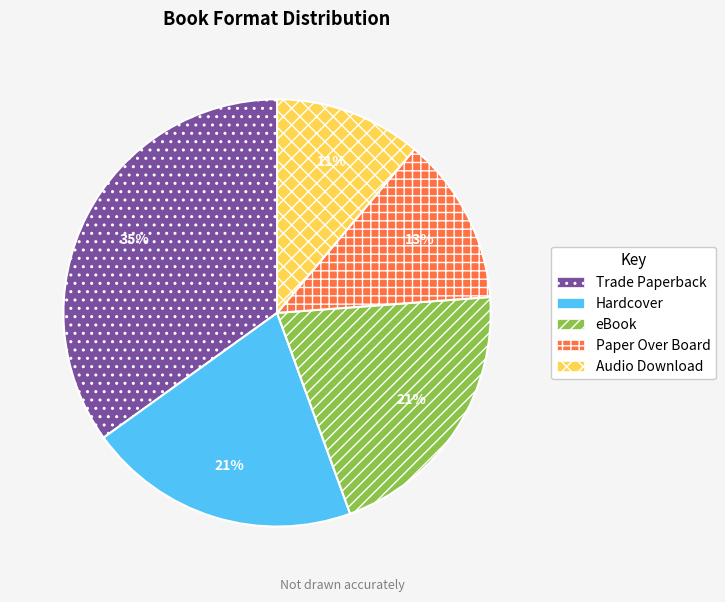

What is the largest slice in the pie chart?

Trade Paperback